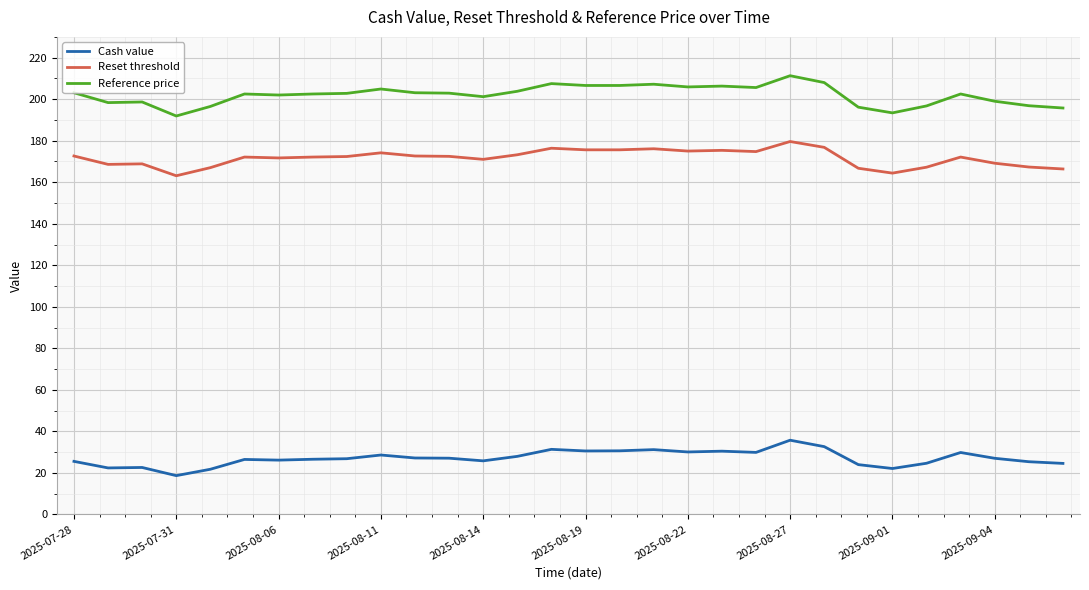

What is the minimum value for Reference price?

191.9